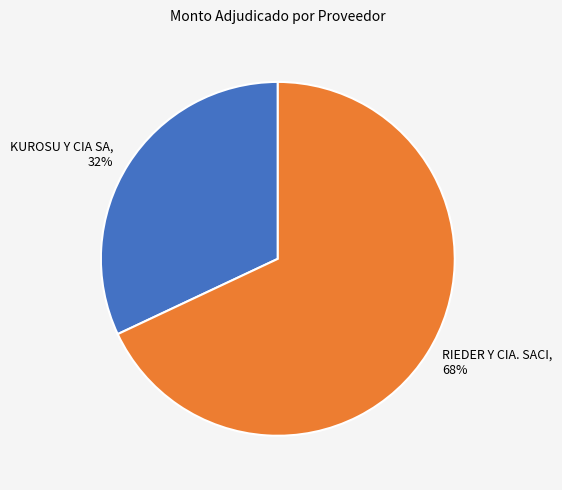

Do RIEDER Y CIA. SACI and KUROSU Y CIA SA together represent more than half of the pie?

Yes